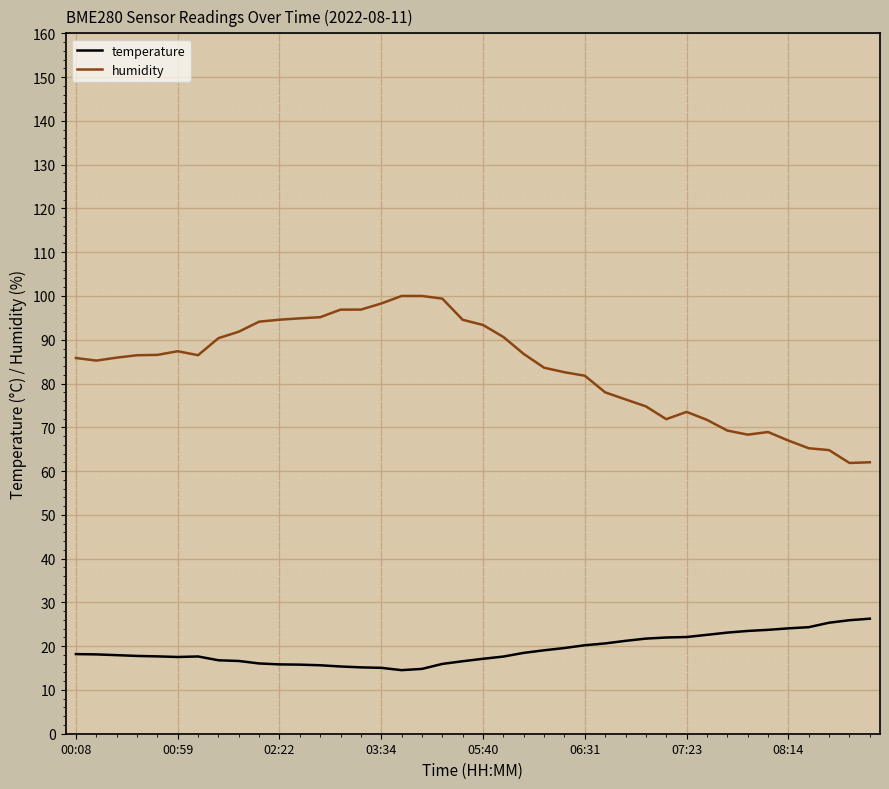

Which series has the widest spread of values?

humidity